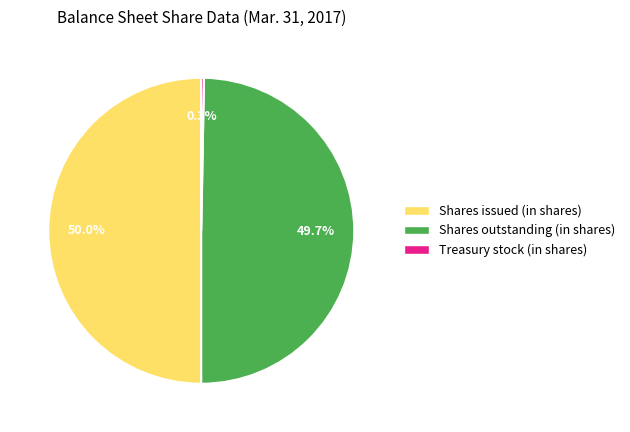

To the nearest percent, what percentage of the pie is Shares outstanding (in shares)?

50%